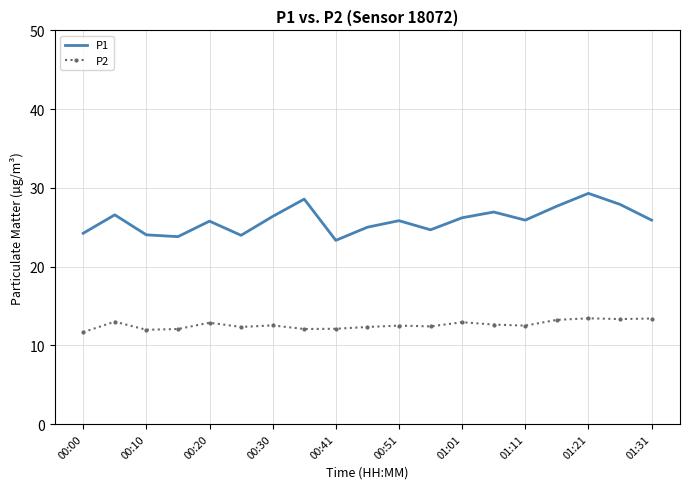

List the series in order of their overall mean, highest first.

P1, P2